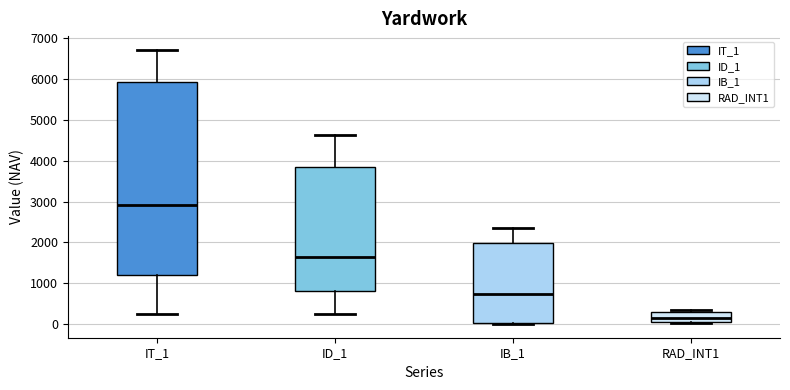

Reading left to right, transcribe this box plot: for each box, give where its median line is, the range the box spans, and where its two whiskers end, as read against the y-axis. The values are not printed on the chart, so give them approximately, as read against the axis.

IT_1: median 2900, box 1200 to 5900, whiskers 200 to 6700
ID_1: median 1700, box 800 to 3900, whiskers 200 to 4600
IB_1: median 700, box 0 to 2000, whiskers 0 to 2400
RAD_INT1: median 100 (inside the box), box 100 to 300, whiskers 0 to 400